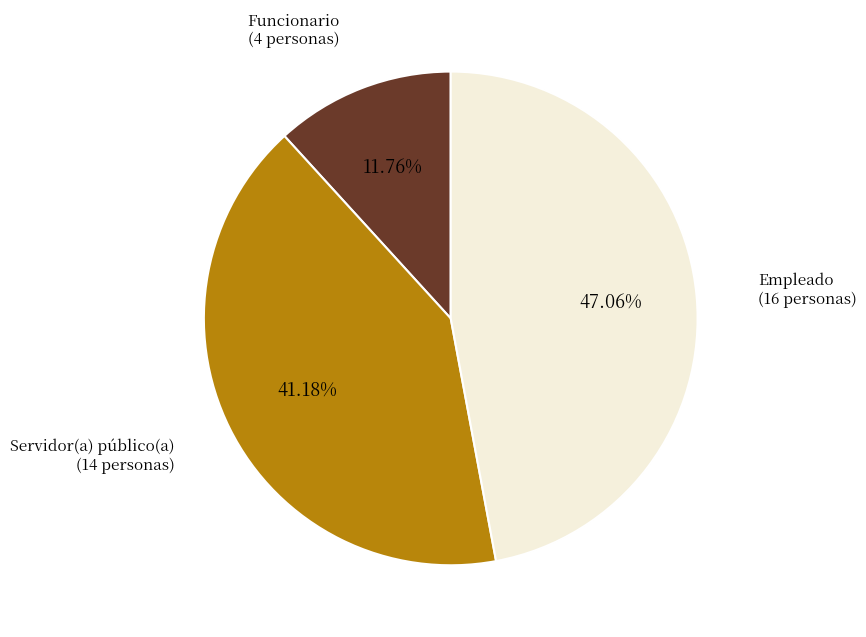

Is Empleado the majority of the pie?

No